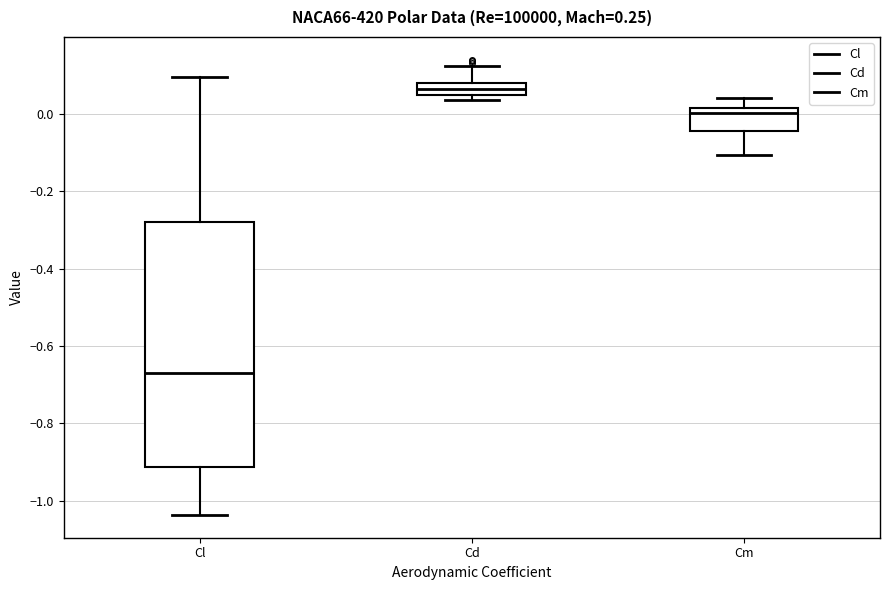

Which box has the lowest median line?

Cl